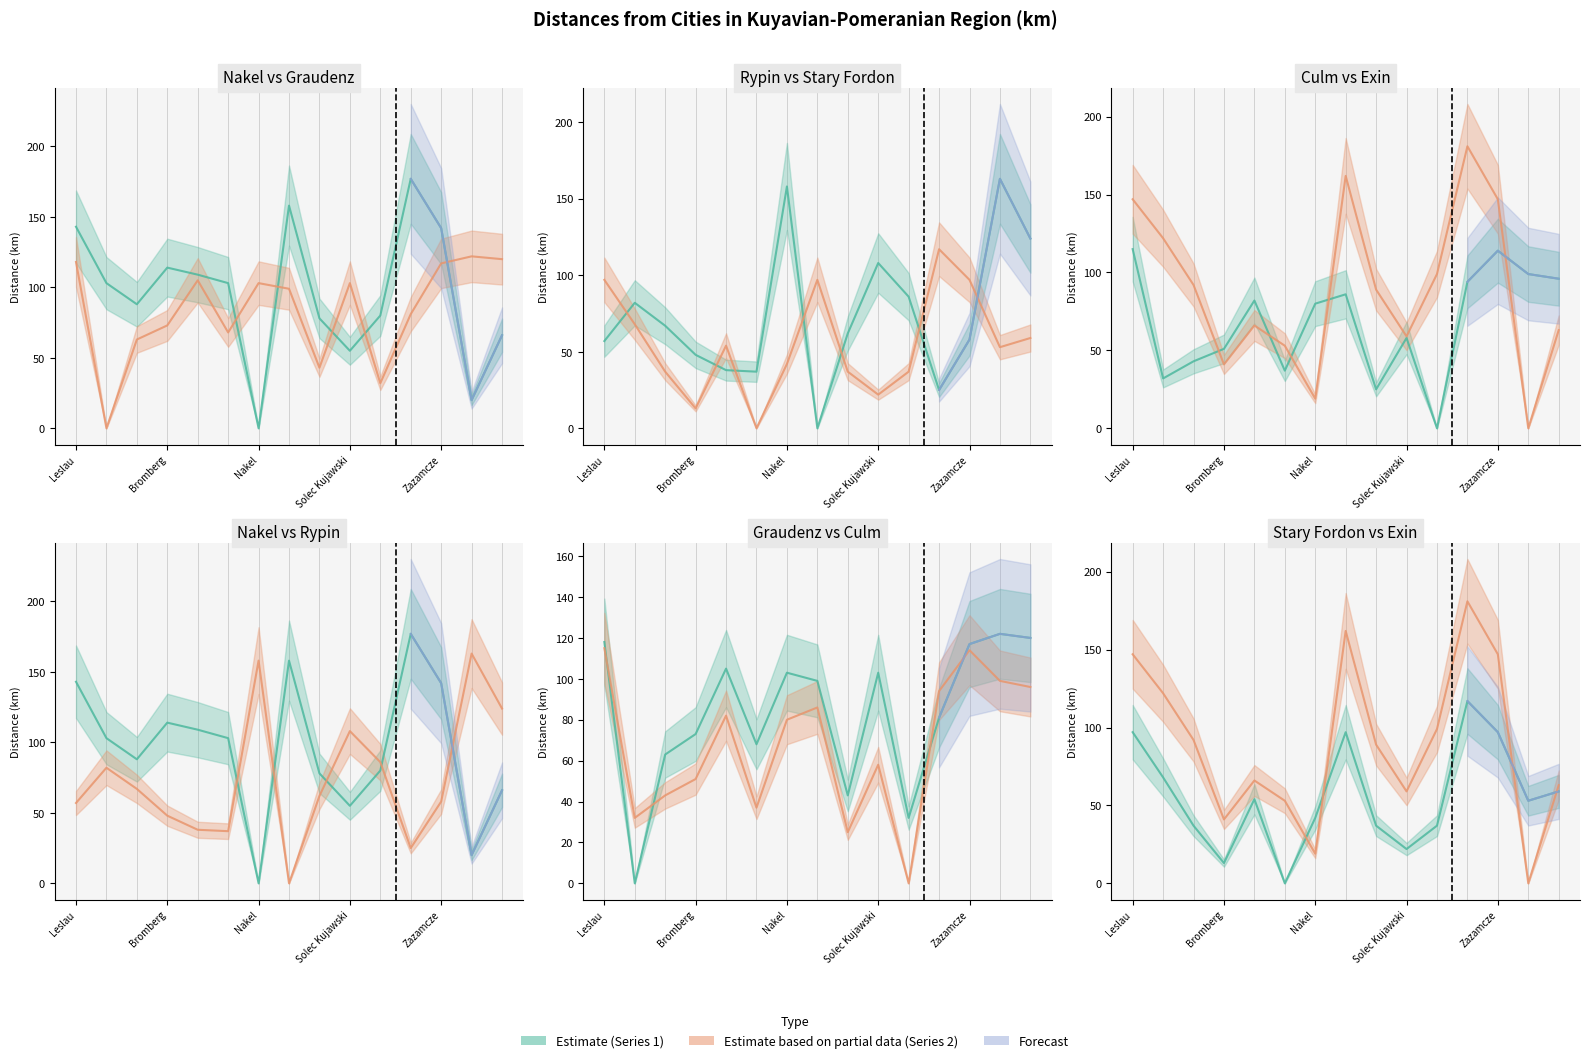

Rank the categories by Rypin (col_8) value from lowest to highest.

Rypin, Gorzno, Stary Fordon, Hohensalza, Bromberg, Leslau, Zazamcze, Culmsee, Thorn, Graudenz, Culm, Solec Kujawski, Janikowo, Nakel, Exin